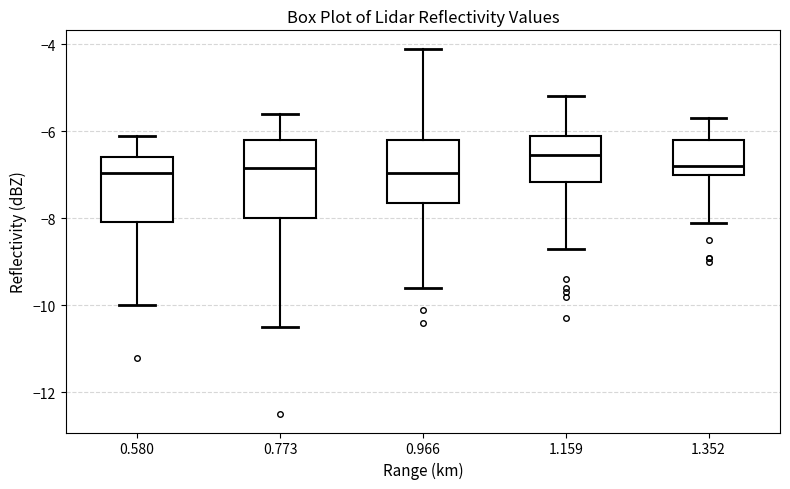

Where is the upper edge of the box at x = 0.580 on the y-axis? The values are not printed on the chart, so give them approximately, as read against the axis.

-6.6